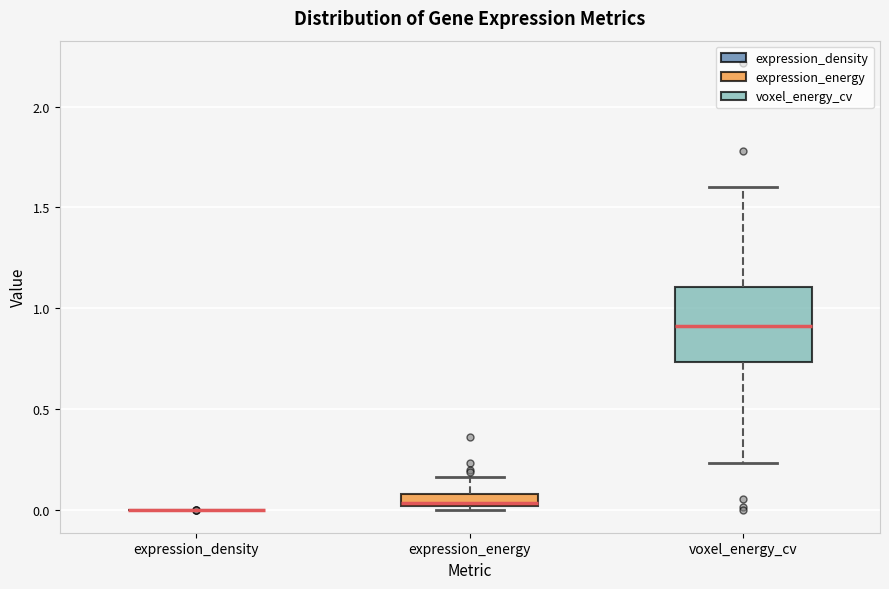

Which box is the tallest, from its lower edge to its upper edge?

voxel_energy_cv